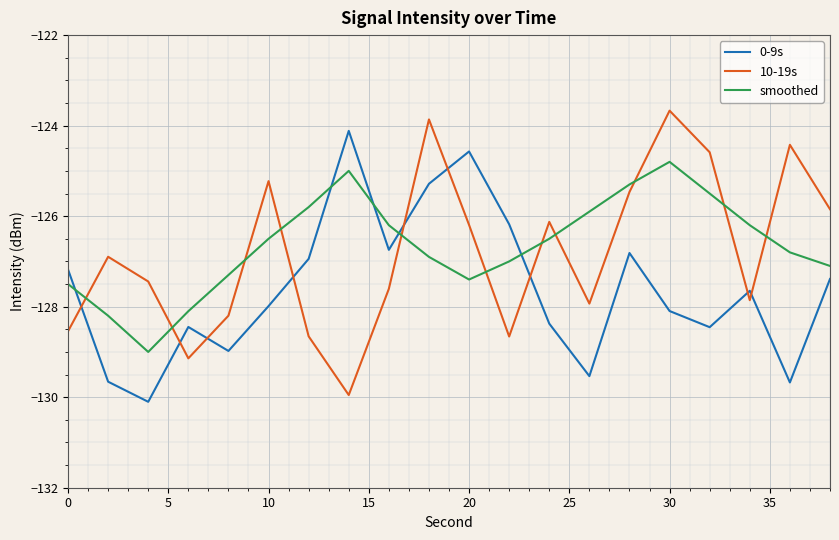

List the series in order of their peak value, lowest first.

smoothed, 0-9s, 10-19s